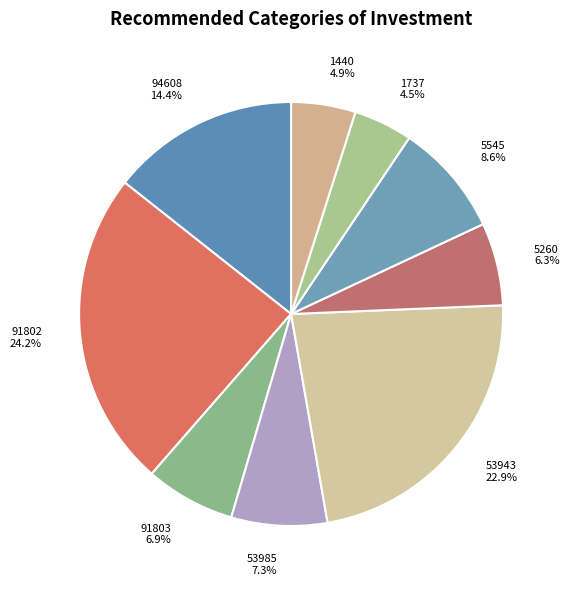

Which slice is the largest?

91802